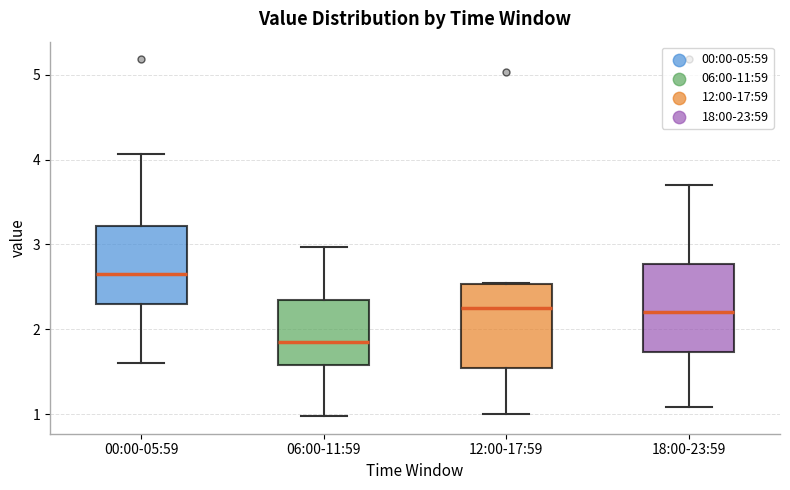

Where is the lower edge of the box for 00:00-05:59 on the y-axis? The values are not printed on the chart, so give them approximately, as read against the axis.

2.3